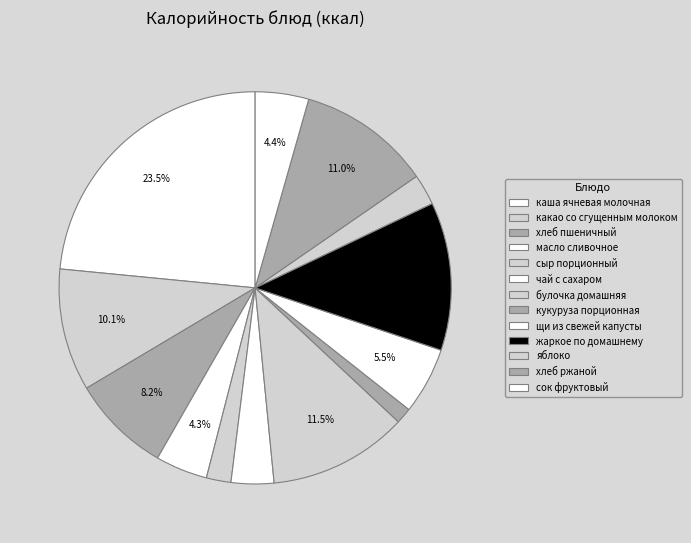

True or false: хлеб ржаной accounts for 25% of the total.

False